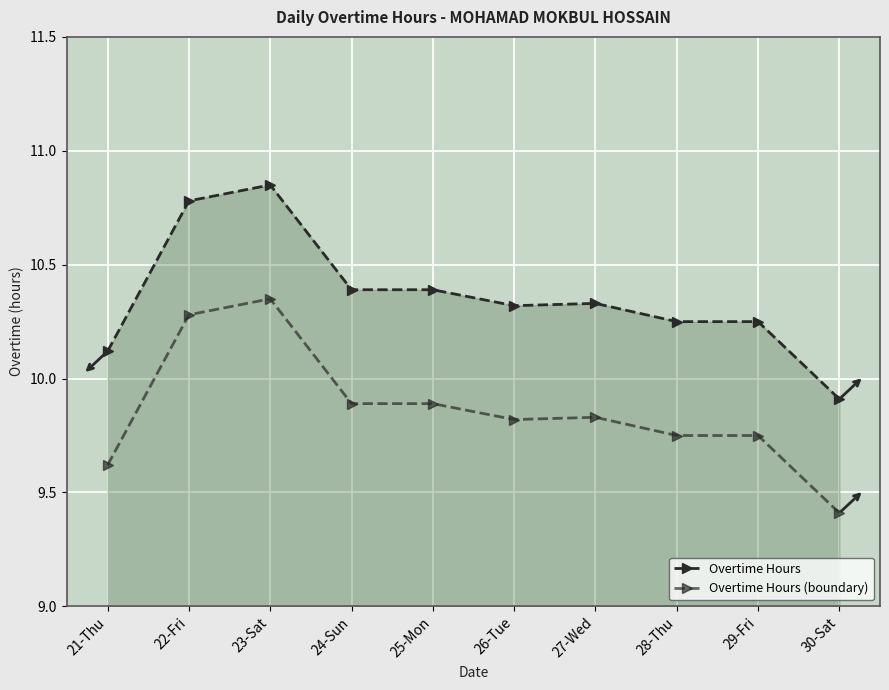

Is this an area chart (filled region under the line)?

Yes